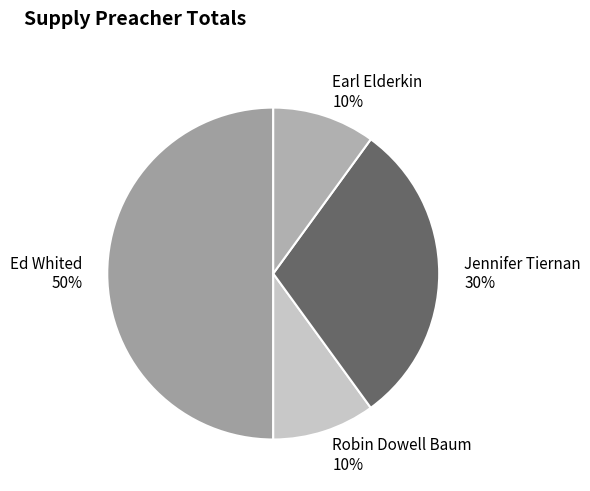

Is the sum of Ed Whited and Jennifer Tiernan greater than half?

Yes